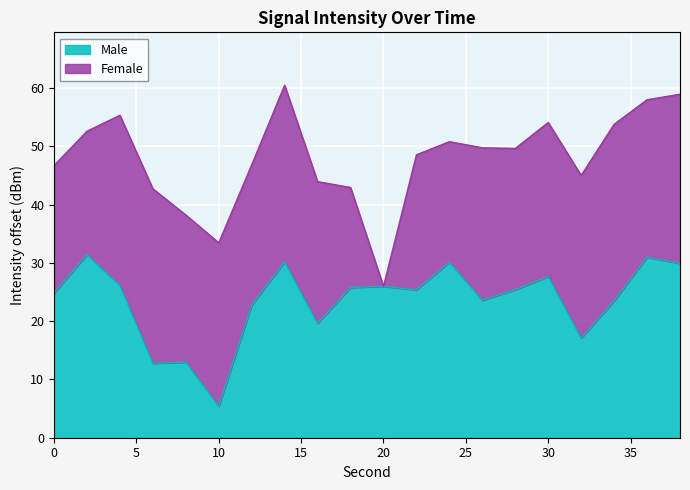

The chart shows a value of 4.6 at 8. True or false?

False